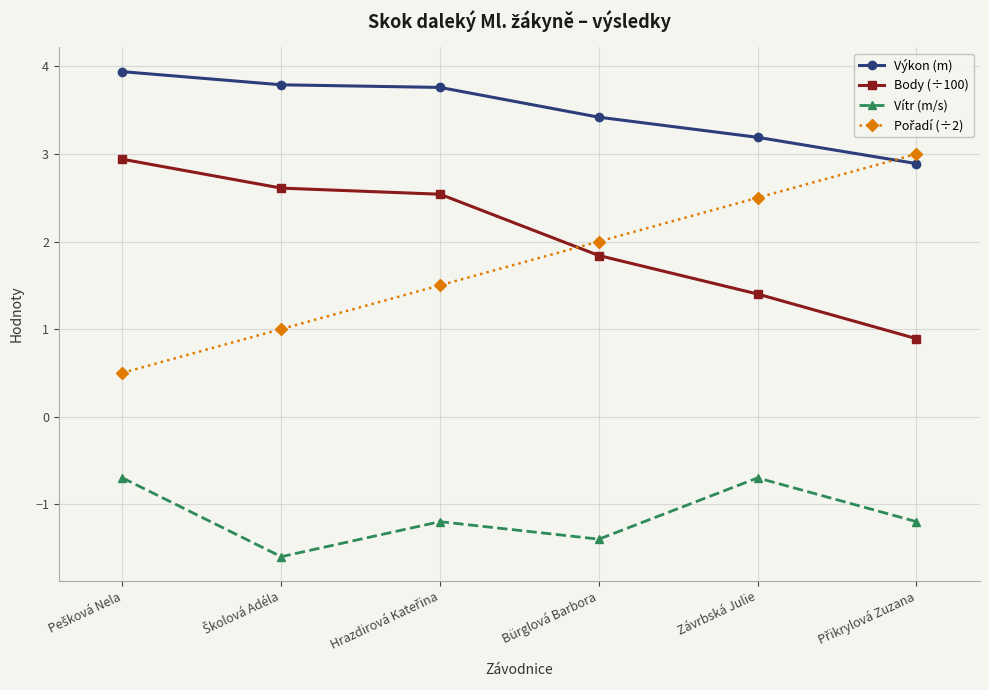

How many distinct data groups are displayed?

4